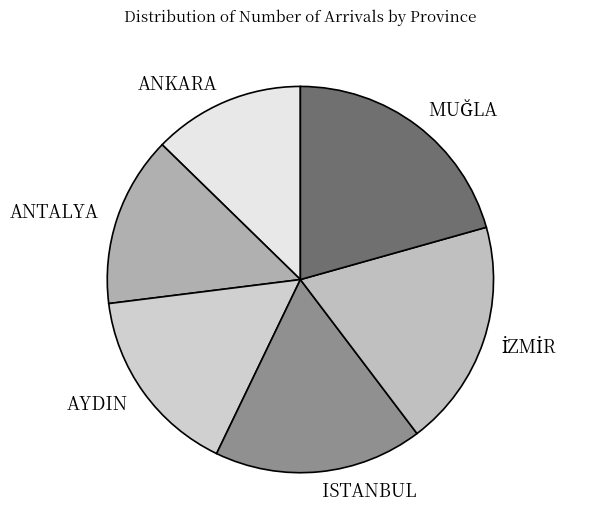

How many segments does this pie chart have?

6